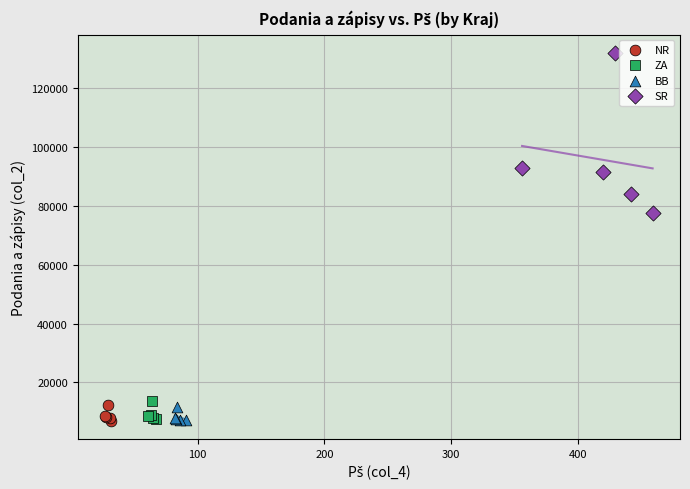

Which series has the largest Y range (max minus min)?

SR